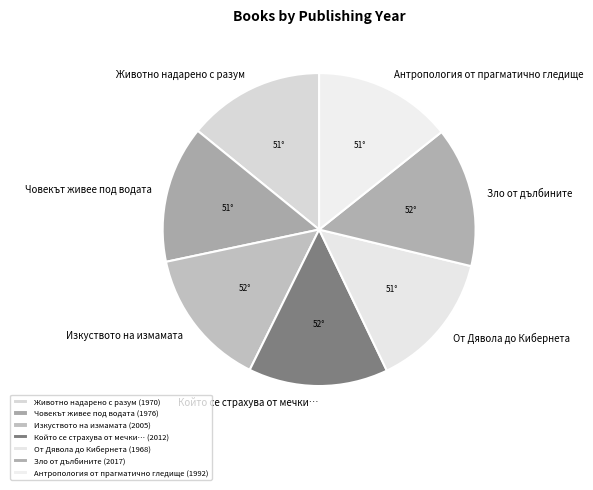

Is there any slice that represents more than half of the pie?

No